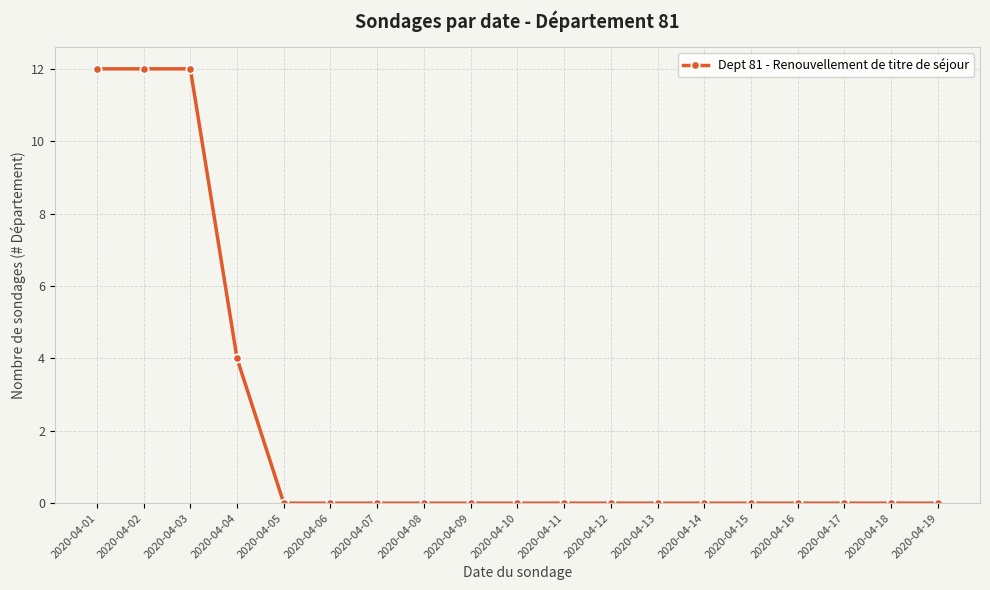

Reading left to right, extract all data points from this chart.

12	12	12	4	0	0	0	0	0	0	0	0	0	0	0	0	0	0	0